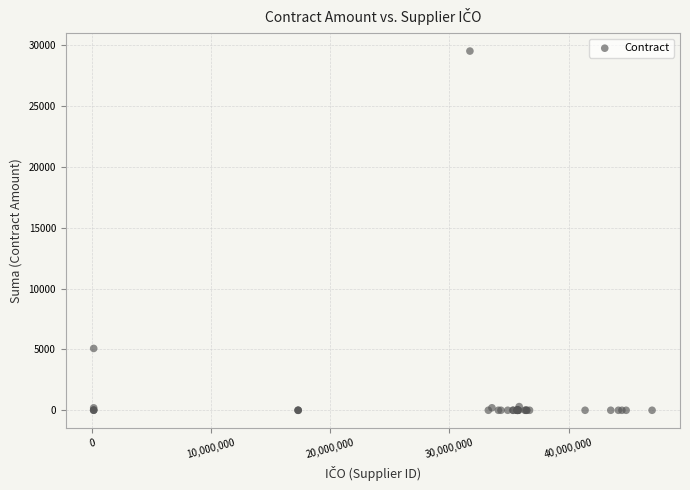

What Y value in the scatter plot is closest to 14750?

5078.3